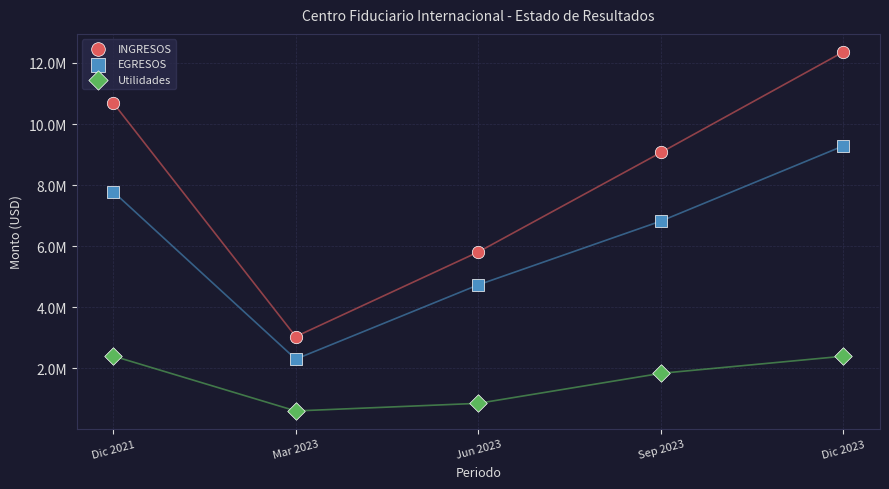

What are all the series names shown in the legend?

INGRESOS, EGRESOS, Utilidades